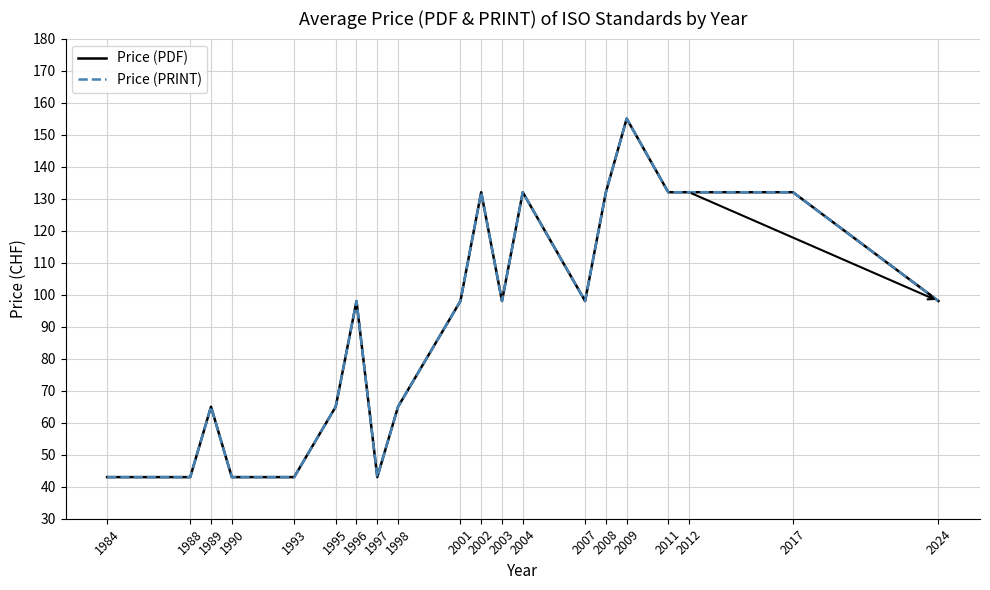

Which series changed the most between 1996 and 2008?

Price (PDF)